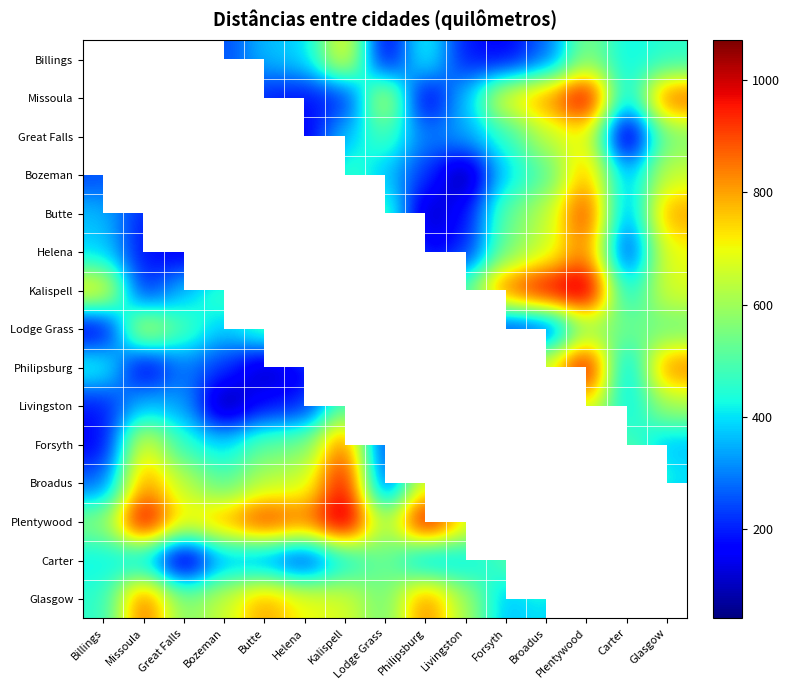

The Billings series shows 384.0 at Helena. True or false?

True